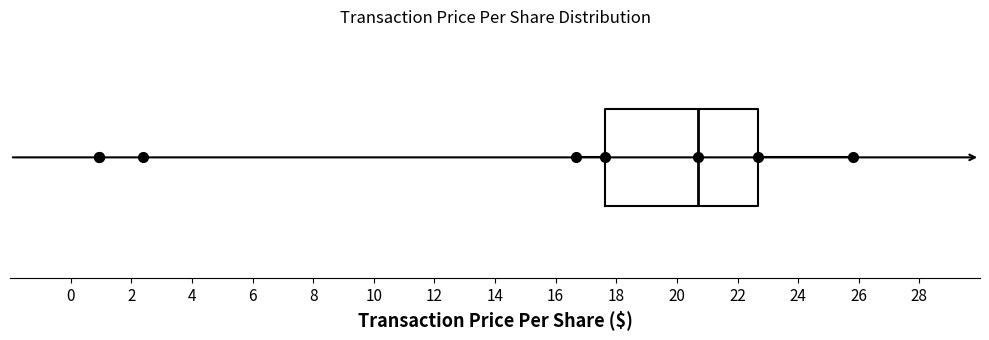

Where does the left whisker of the box end on the x-axis? The values are not printed on the chart, so give them approximately, as read against the axis.

16.6